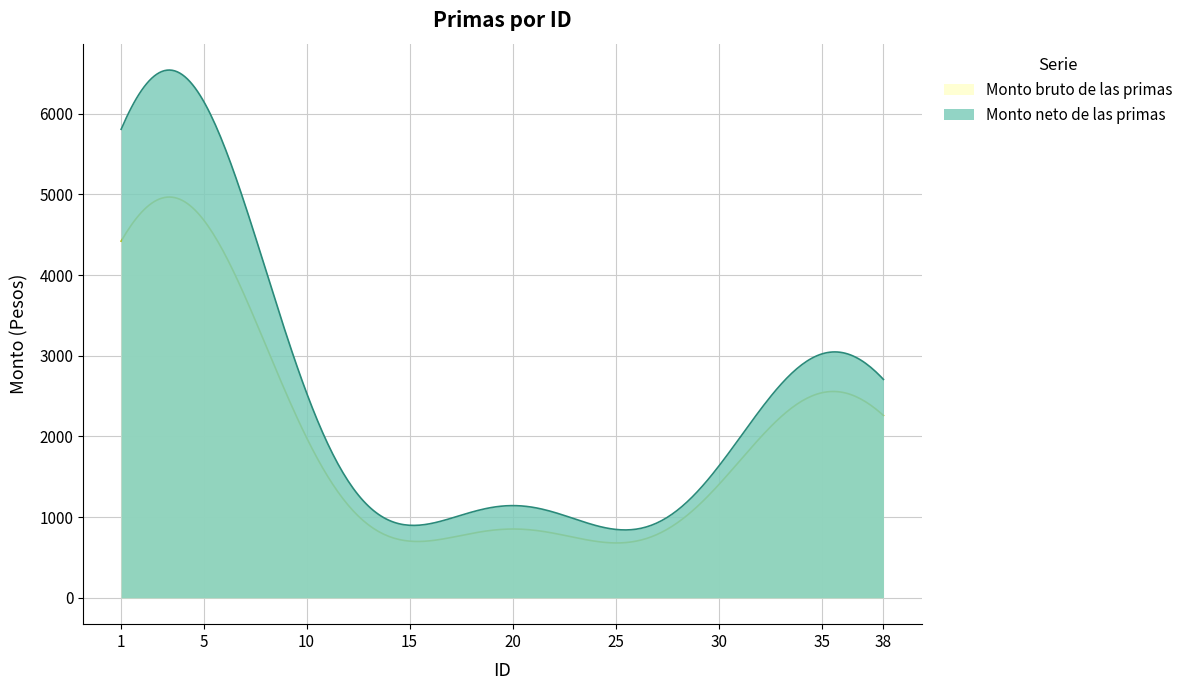

List the series in order of their overall mean, lowest first.

Monto bruto de las primas, Monto neto de las primas